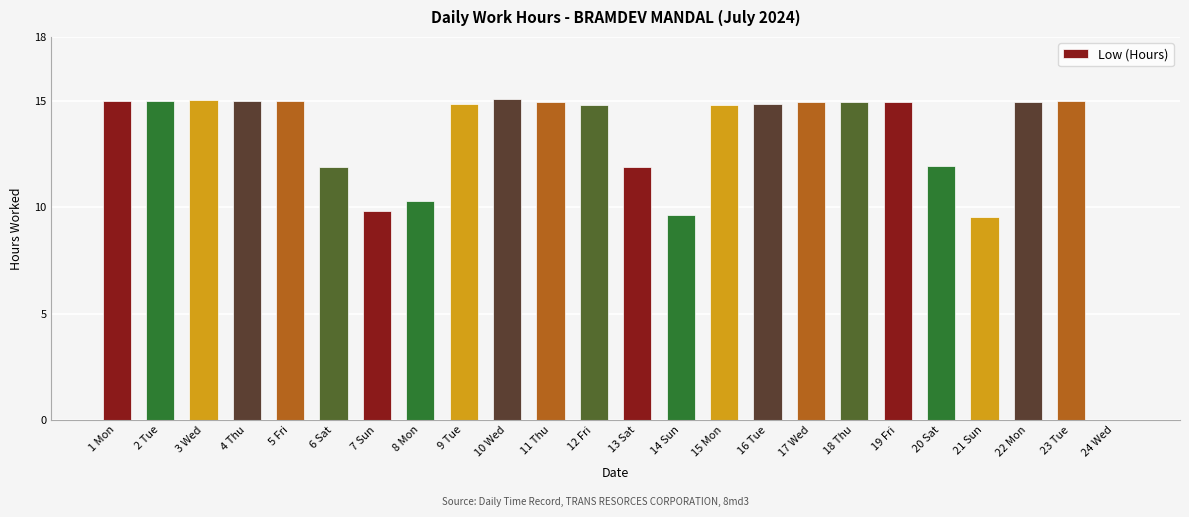

Is it true that the value at 3 Wed is 25.0?

False